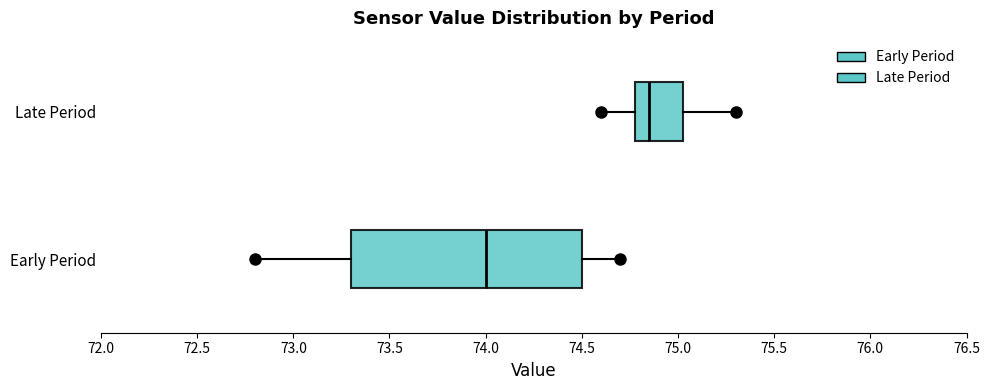

Where does the left whisker of the box for Late Period end on the x-axis? The values are not printed on the chart, so give them approximately, as read against the axis.

74.60